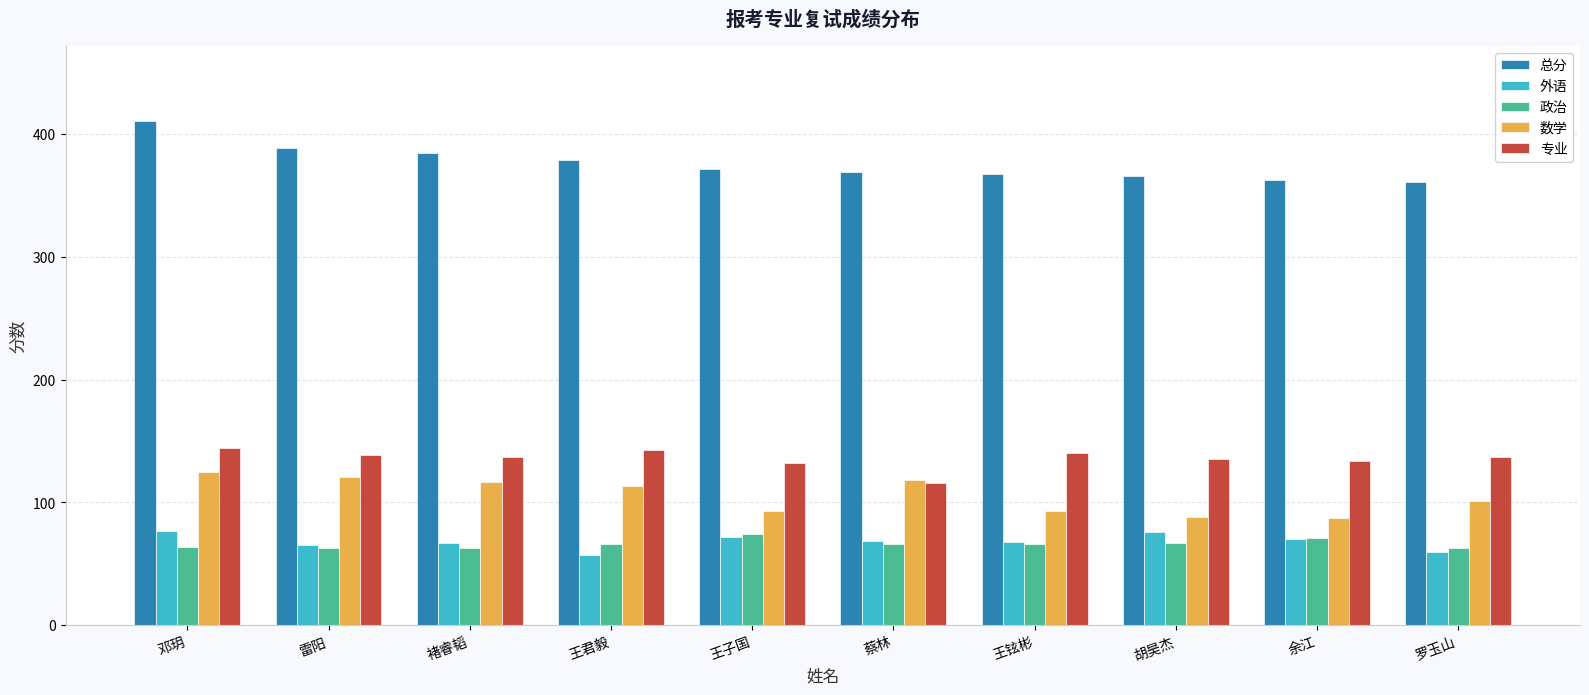

The value of 外语 at 邓玥 is 77. True or false?

True